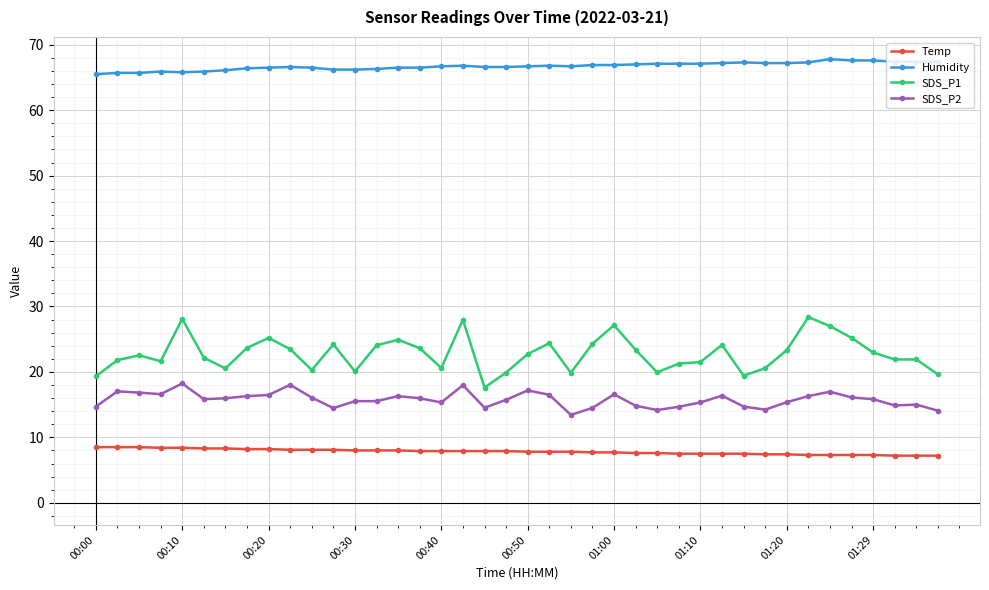

What is the value of the Temp point at the 13th from the left?

8.0